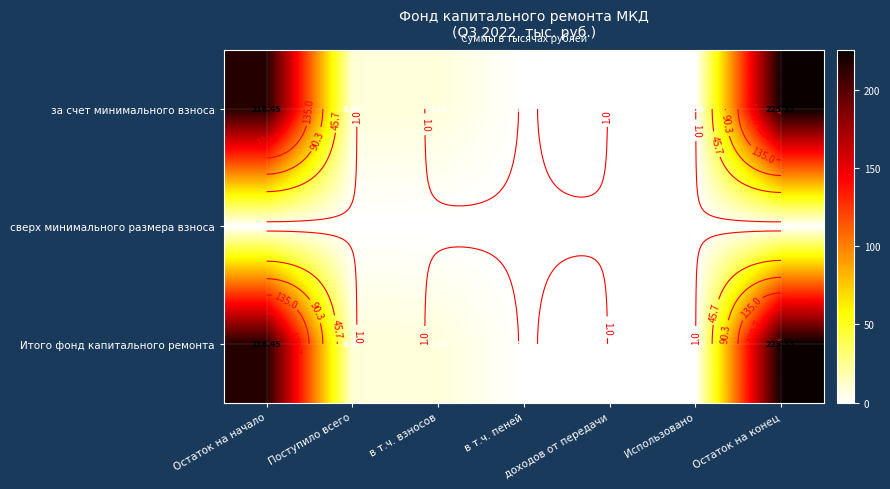

At which label does сверх минимального размера взноса reach its minimum?

Остаток на начало